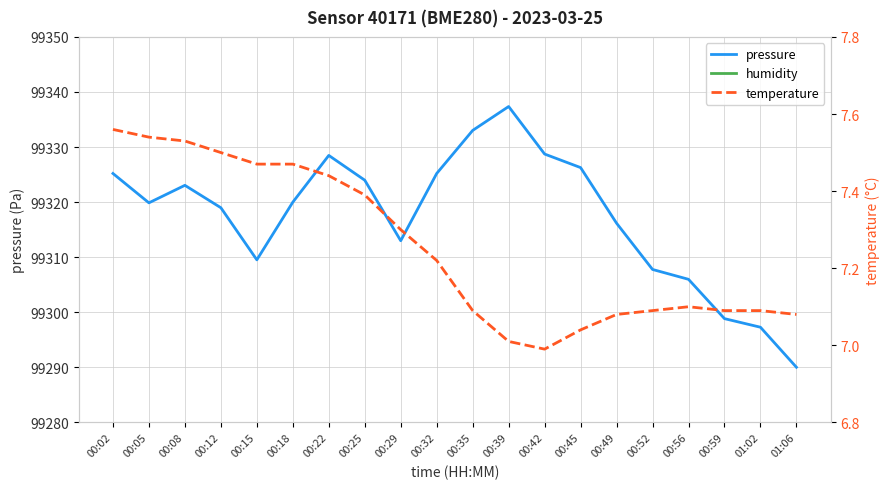

What is the label of the 1st point from the right?

01:06